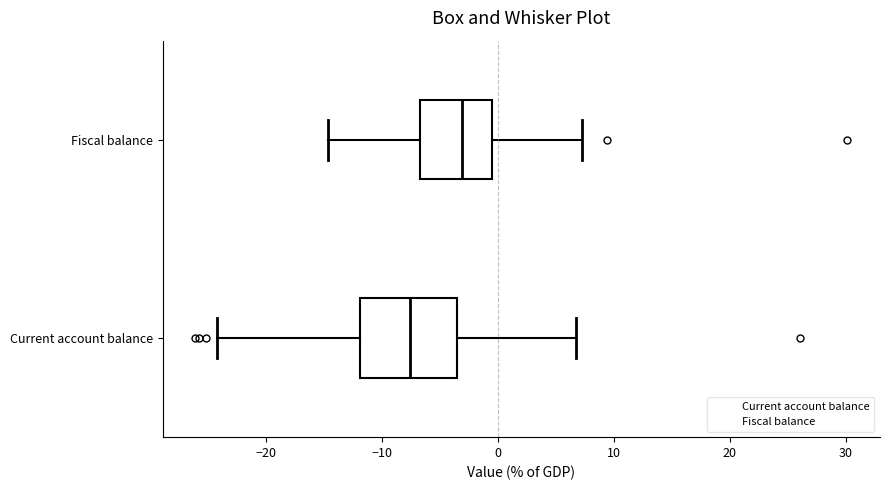

Comparing the boxes themselves (not the whiskers), which one is the widest?

Current account balance